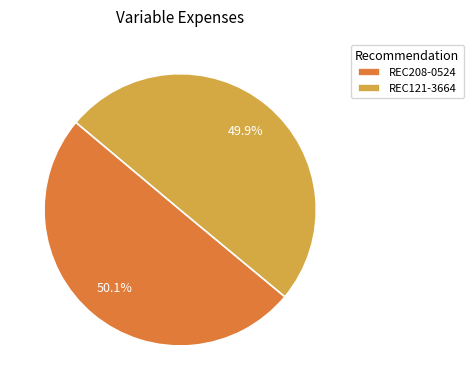

How many slices are in this pie chart?

2